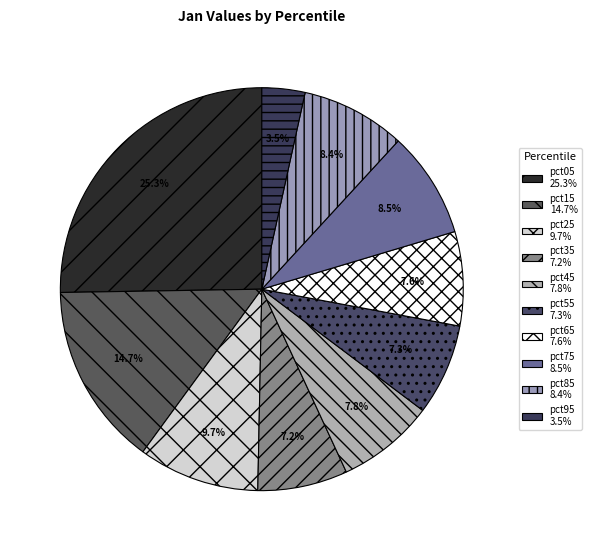

Which slice is the largest?

pct05